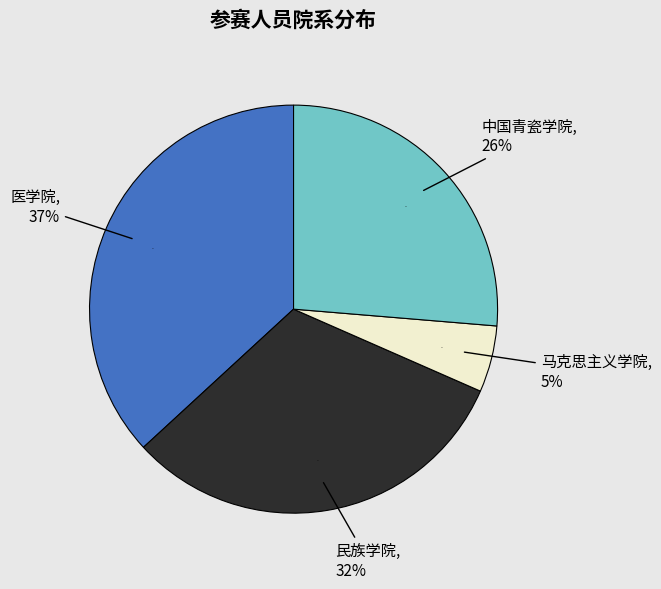

To the nearest percent, what is the difference between the largest and smallest slice percentages?

32%